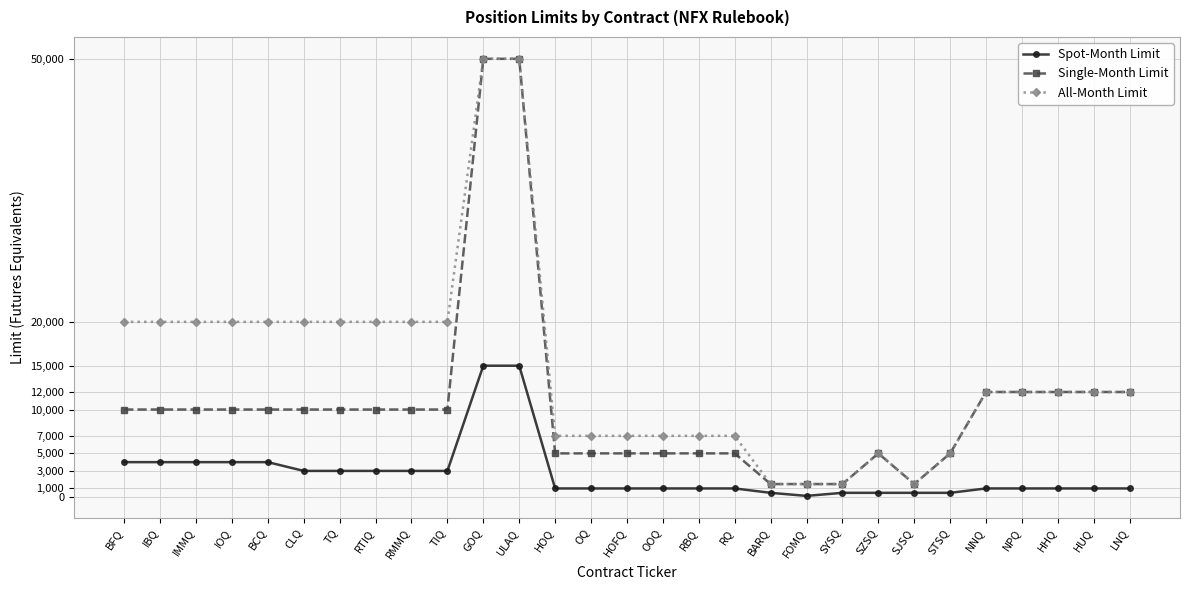

What is the highest value of the Single-Month Limit series?

50000